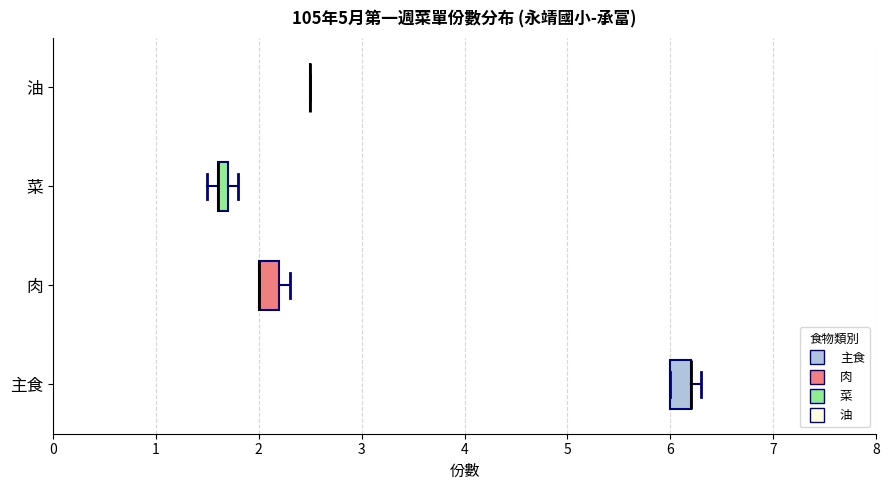

Where is the left edge of the box for 菜 on the x-axis? The values are not printed on the chart, so give them approximately, as read against the axis.

1.6